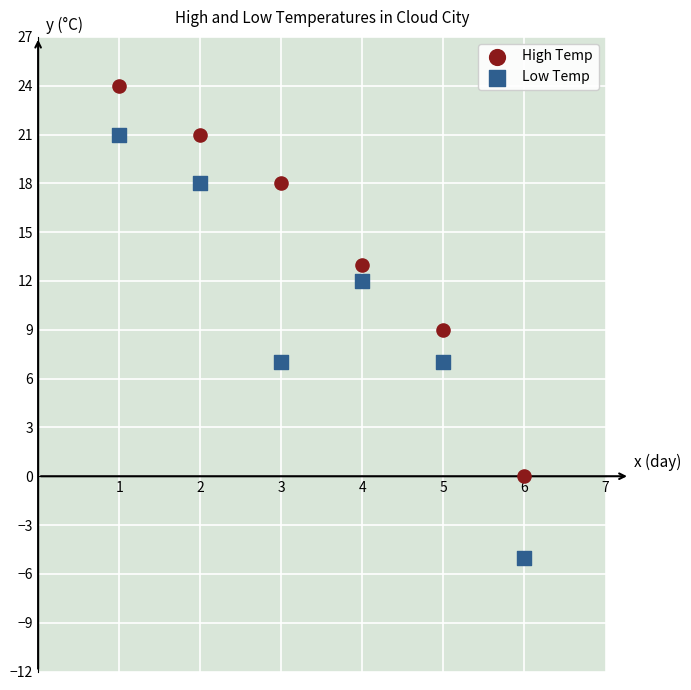

Which series reaches the maximum Y coordinate?

High Temp